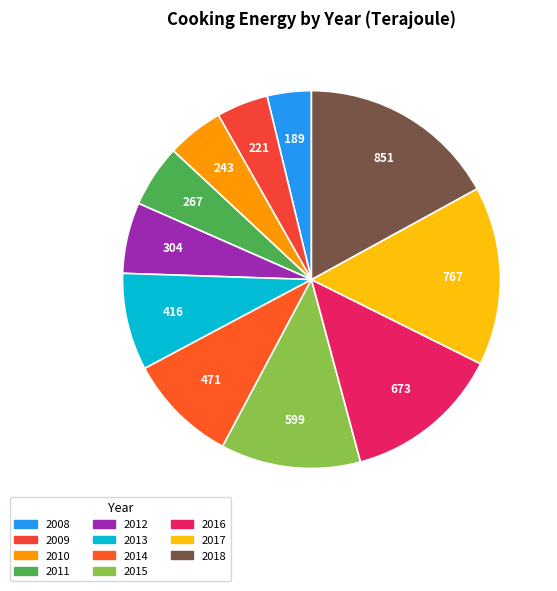

To the nearest percent, what is the difference between the 2017 and 2015 slice percentages?

3%